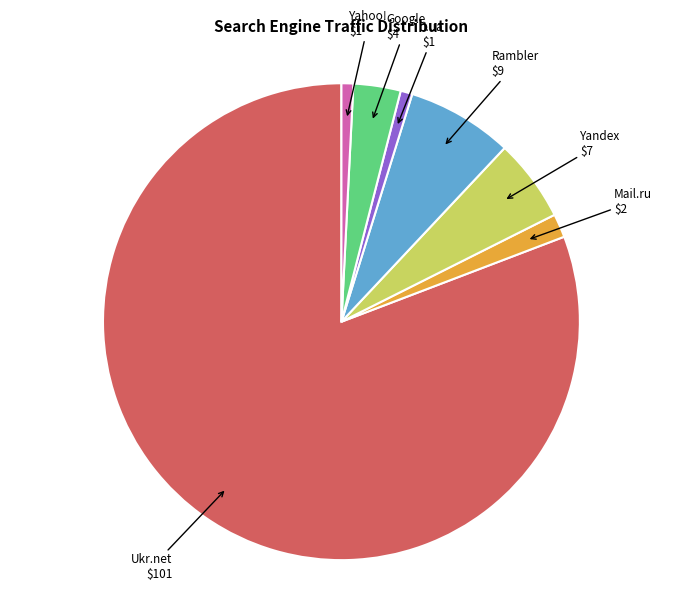

Between Ukr.net and Yandex, which is larger?

Ukr.net